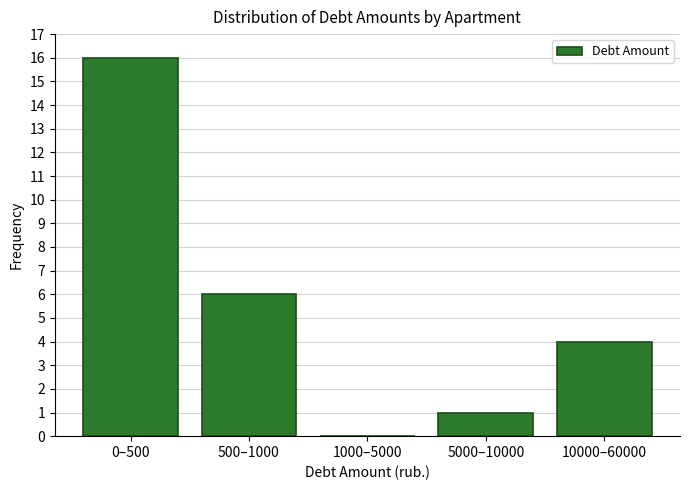

Reading left to right, list all the values displayed in this chart.

0–500=16	500–1000=6	1000–5000=0	5000–10000=1	10000–60000=4